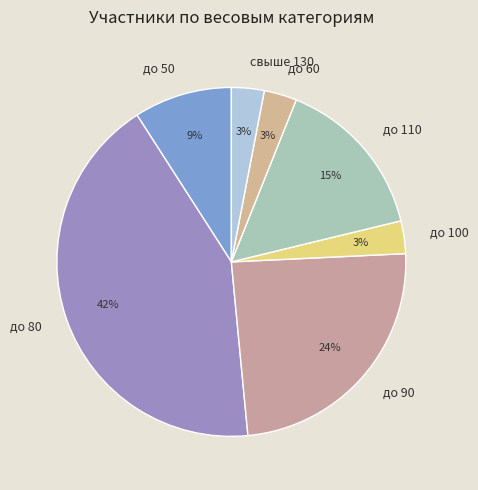

Is it true that до 110 is 15% of the pie?

True